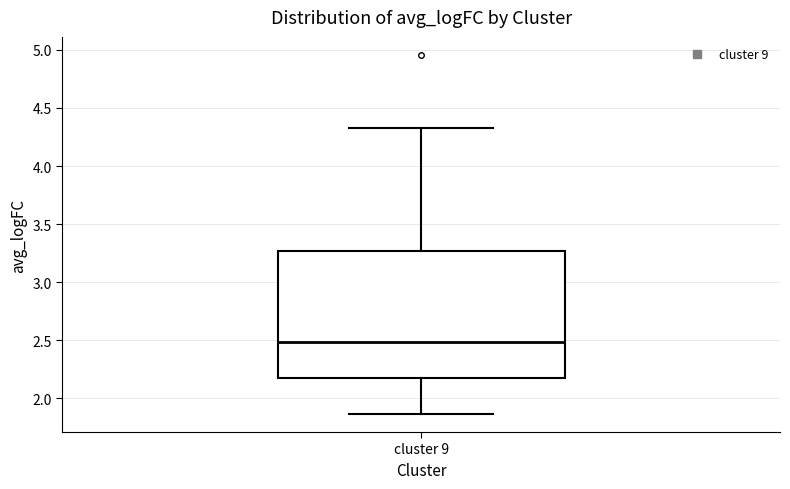

Read this box plot against the y-axis: the position of the median line, the range covered by the box, and the ends of both whiskers. The values are not printed on the chart, so give them approximately, as read against the axis.

median 2.50, box 2.20 to 3.25, whiskers 1.85 to 4.35